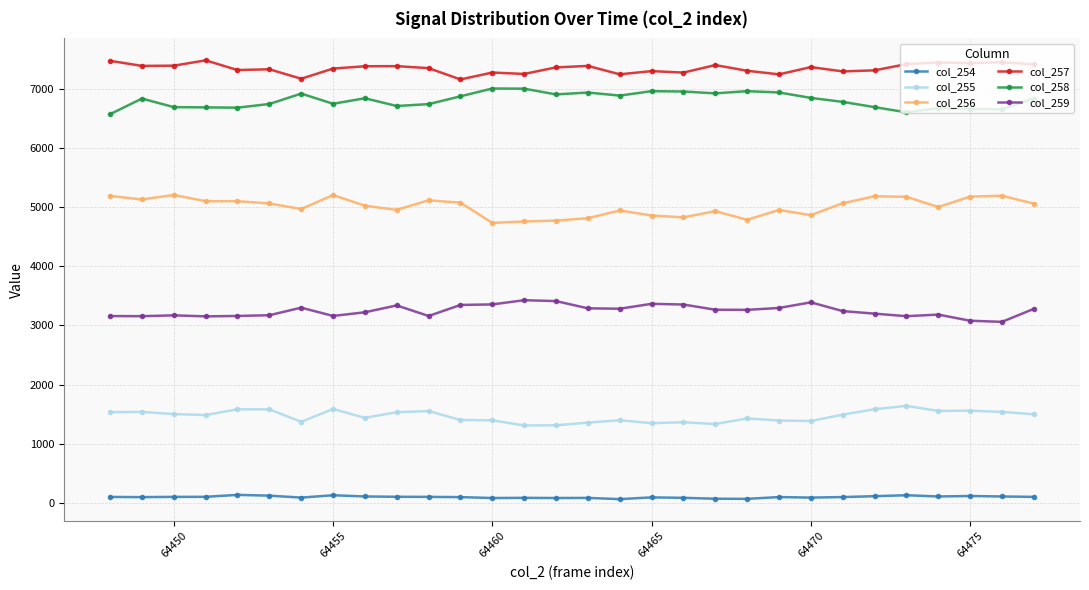

How many data points does each series have?

30